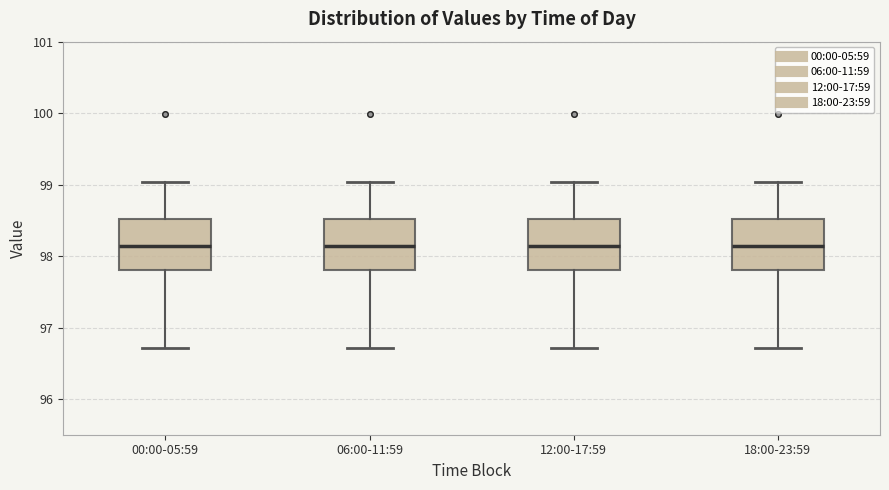

Reading left to right, transcribe this box plot: for each box, give where its median line is, the range the box spans, and where its two whiskers end, as read against the y-axis. The values are not printed on the chart, so give them approximately, as read against the axis.

00:00-05:59: median 98.1, box 97.8 to 98.5, whiskers 96.7 to 99.0
06:00-11:59: median 98.1, box 97.8 to 98.5, whiskers 96.7 to 99.0
12:00-17:59: median 98.1, box 97.8 to 98.5, whiskers 96.7 to 99.0
18:00-23:59: median 98.1, box 97.8 to 98.5, whiskers 96.7 to 99.0